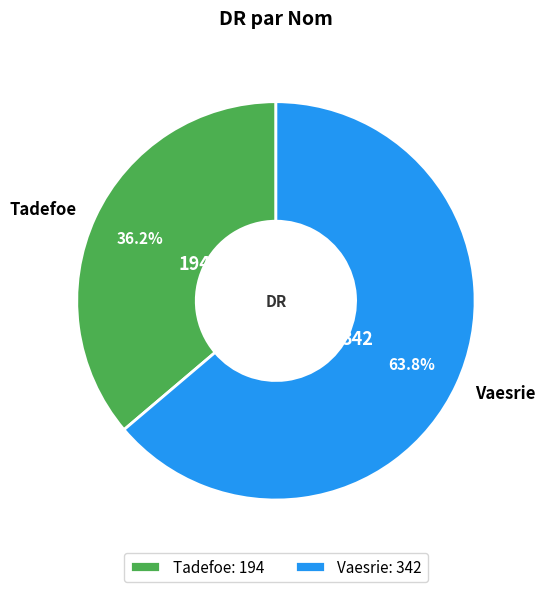

Does Vaesrie represent more than half of the total?

Yes